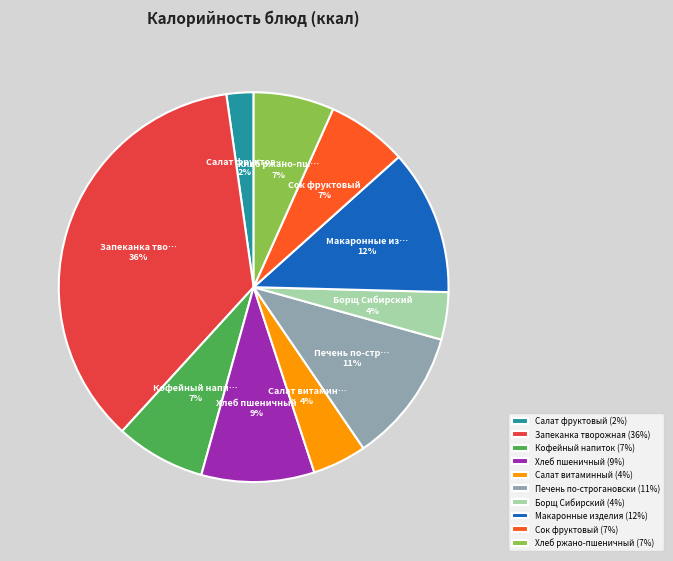

Which category has the smallest portion of the pie?

Салат фруктовый